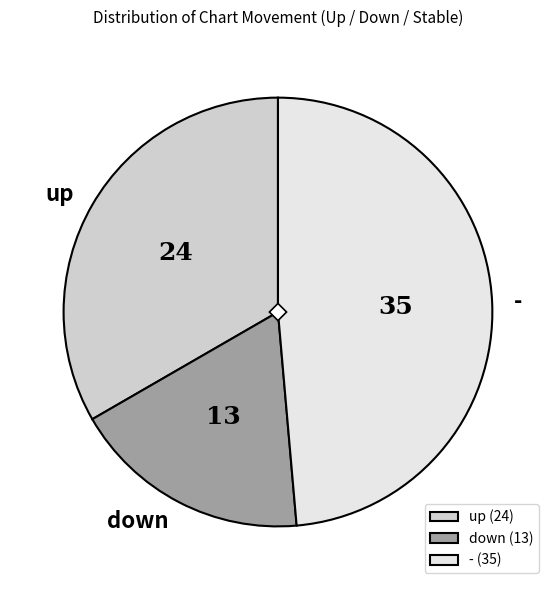

What is the smallest slice in the pie chart?

down